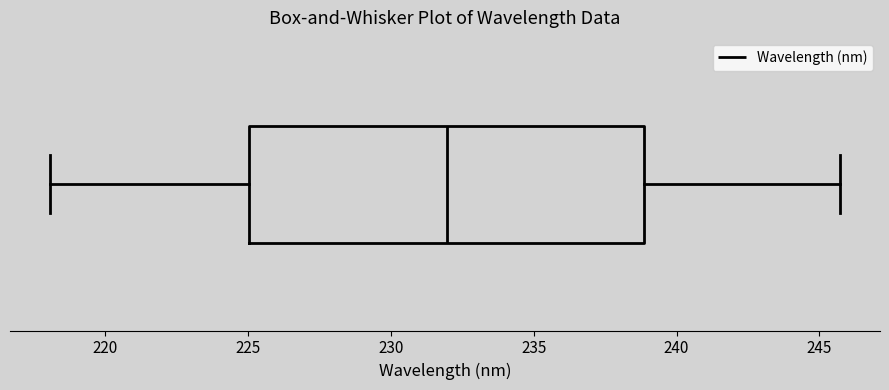

Read this box plot against the x-axis: the position of the median line, the range covered by the box, and the ends of both whiskers. The values are not printed on the chart, so give them approximately, as read against the axis.

median 232.0, box 225.0 to 239.0, whiskers 218.0 to 245.5